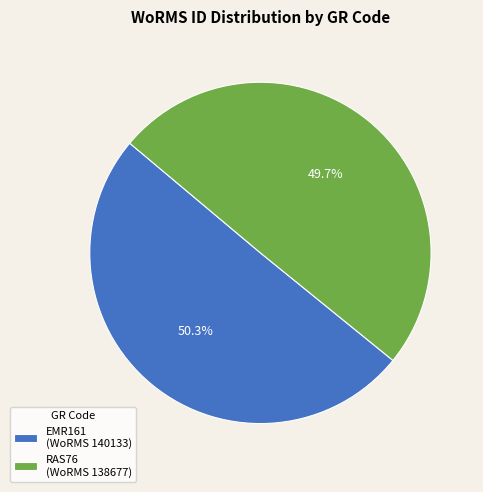

How many slices are in this pie chart?

2